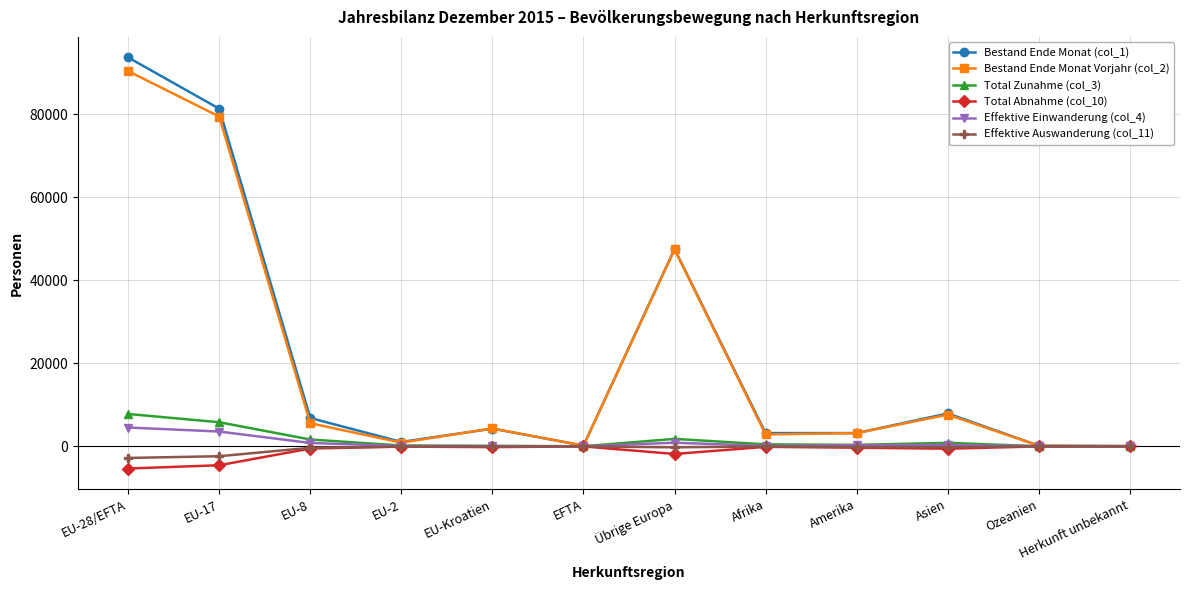

What is the label of the 3rd point from the right?

Asien